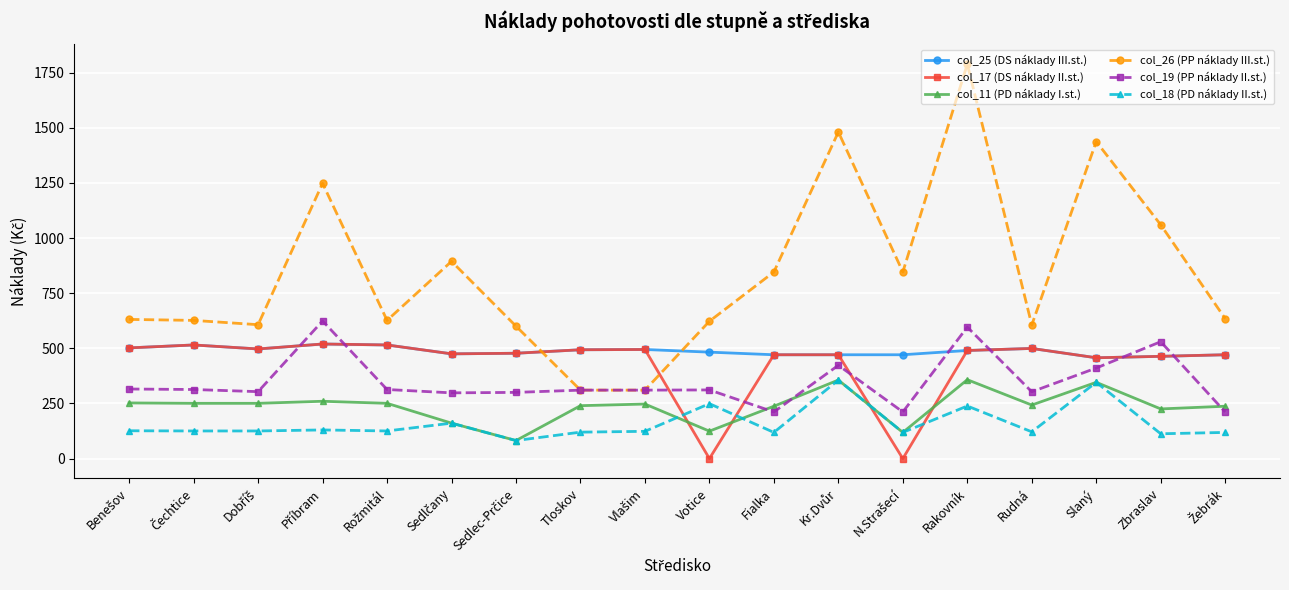

True or false: col_19 (PP náklady II.st.) has more than 1 points higher than both neighbors.

True